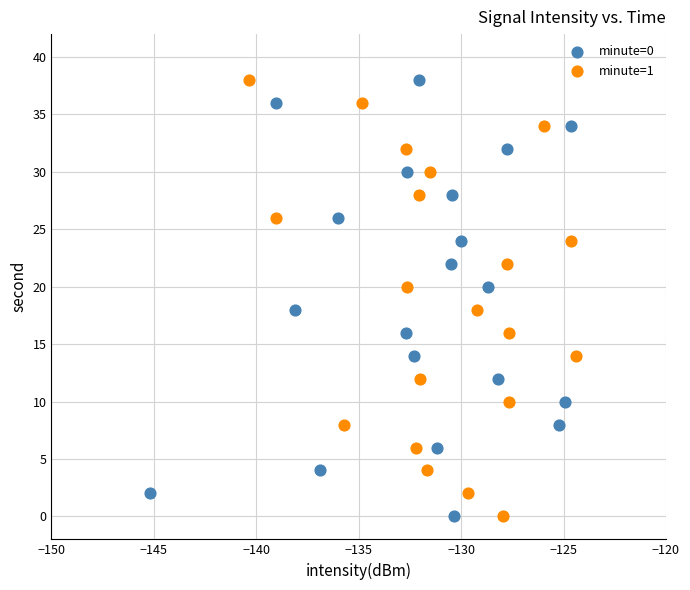

What are all the series names shown in the legend?

minute=0, minute=1